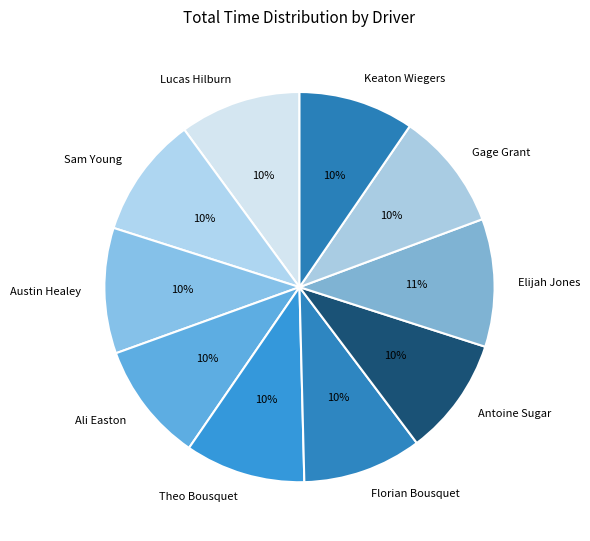

How many segments does this pie chart have?

10